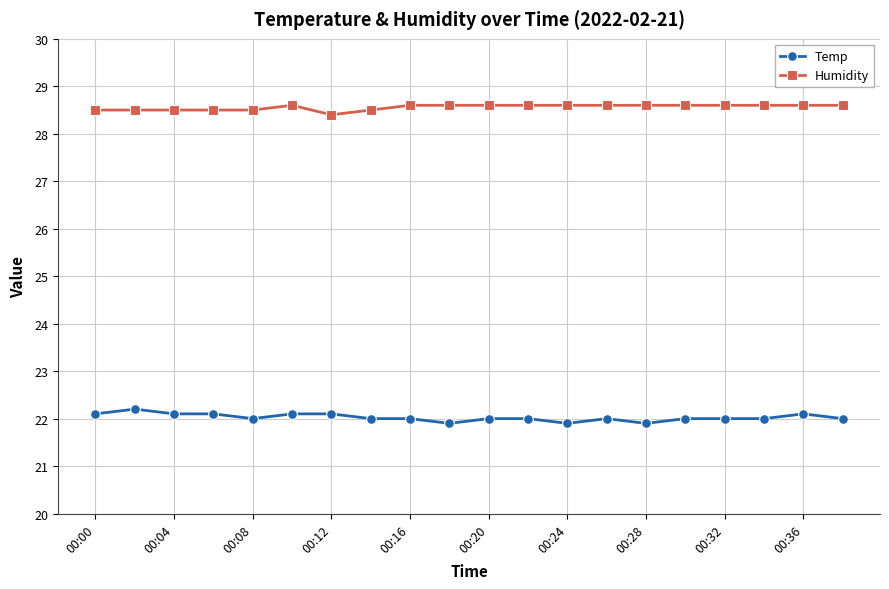

True or false: Temp has more than 0 points higher than both neighbors.

True